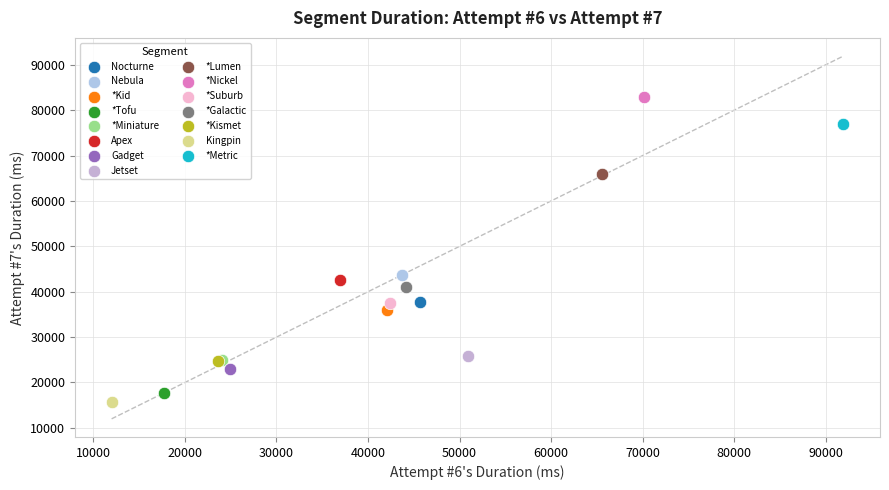

Which series reaches the minimum Y coordinate?

Kingpin